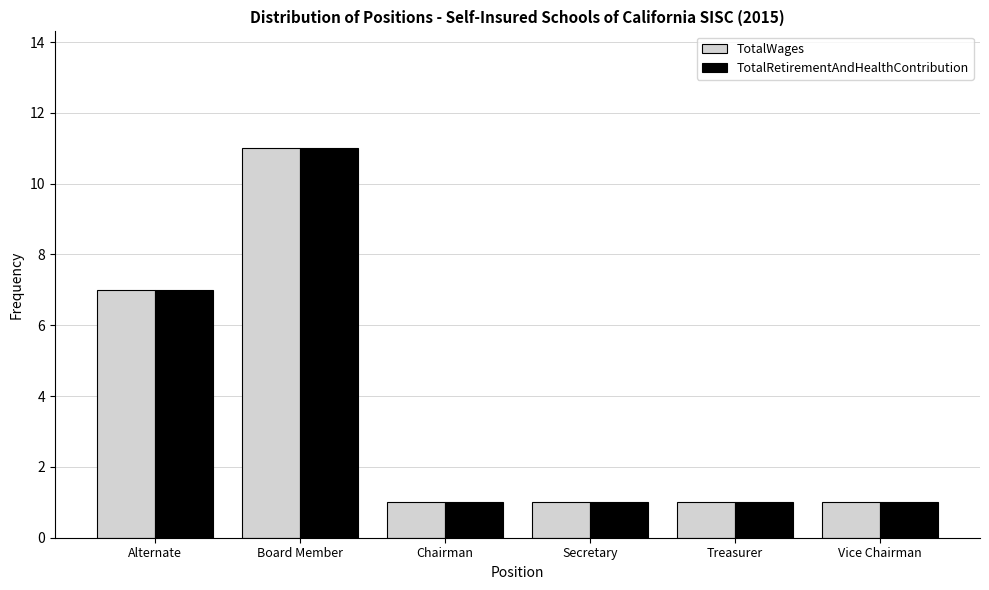

Reading right to left, transcribe all the data shown in this chart.

TotalWages: Vice Chairman=1	Treasurer=1	Secretary=1	Chairman=1	Board Member=11	Alternate=7
TotalRetirementAndHealthContribution: Vice Chairman=1	Treasurer=1	Secretary=1	Chairman=1	Board Member=11	Alternate=7